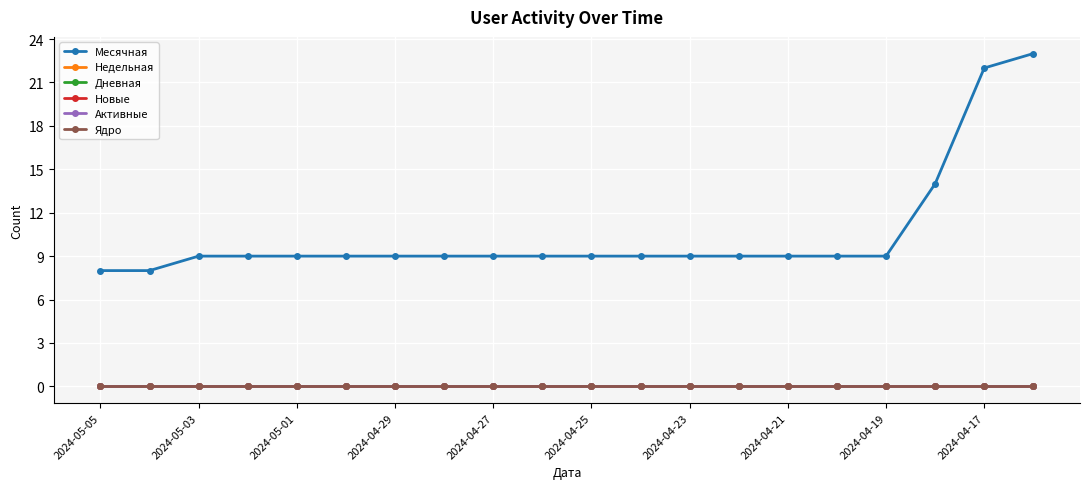

Does the chart display data point markers on the line(s)?

Yes